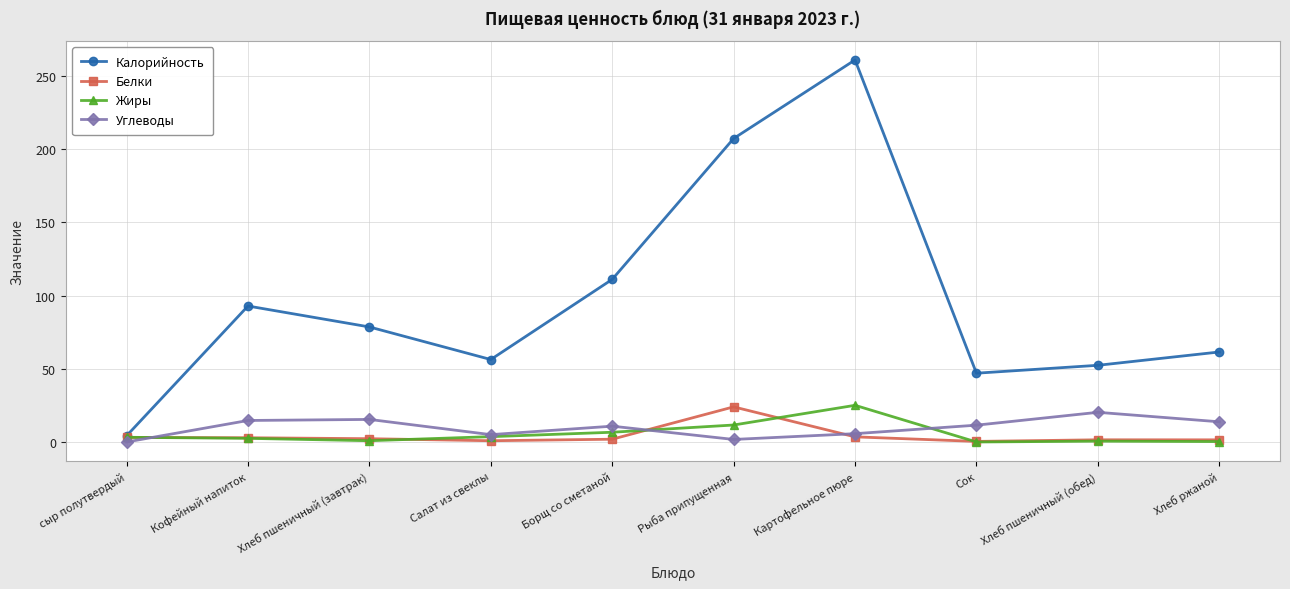

The value of Белки at Хлеб ржаной is 1.5. True or false?

True